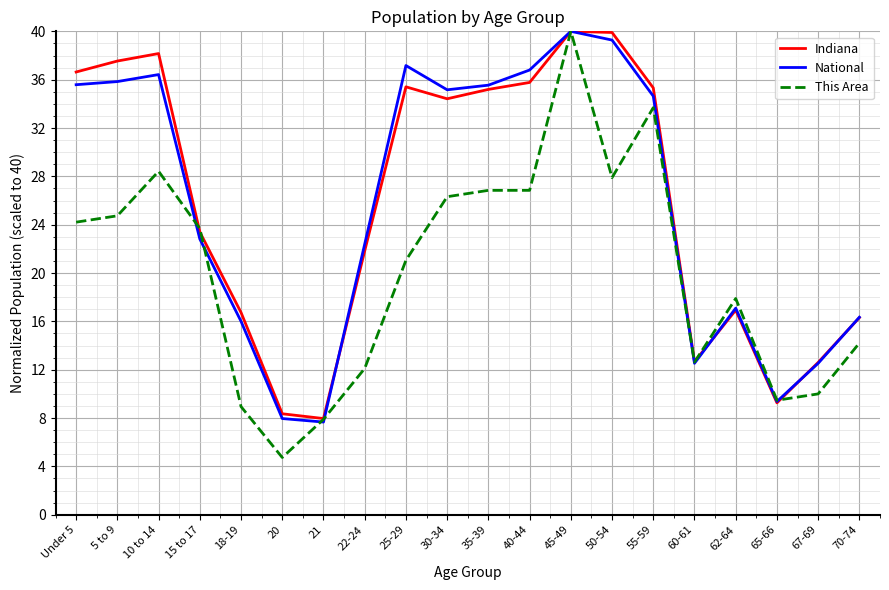

True or false: National and This Area intersect in this chart.

True